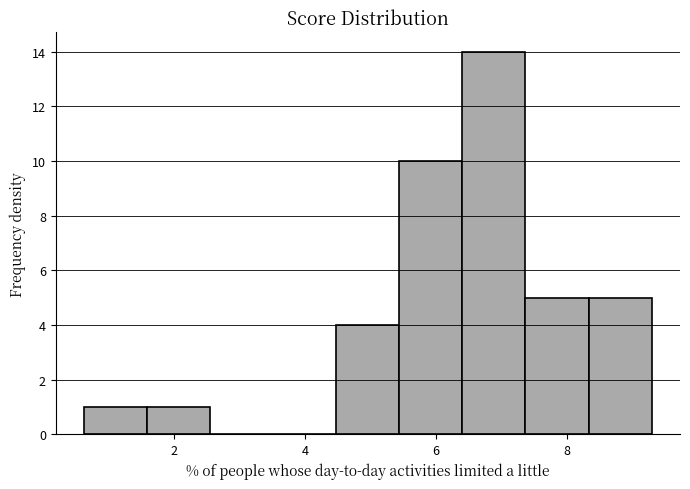

Over which range of the x-axis is the bar tallest?

6.4 to 7.4